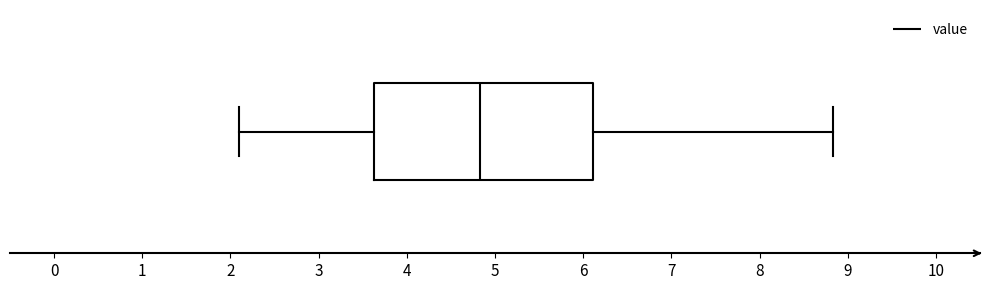

Where is the right edge of the box on the x-axis? The values are not printed on the chart, so give them approximately, as read against the axis.

6.1